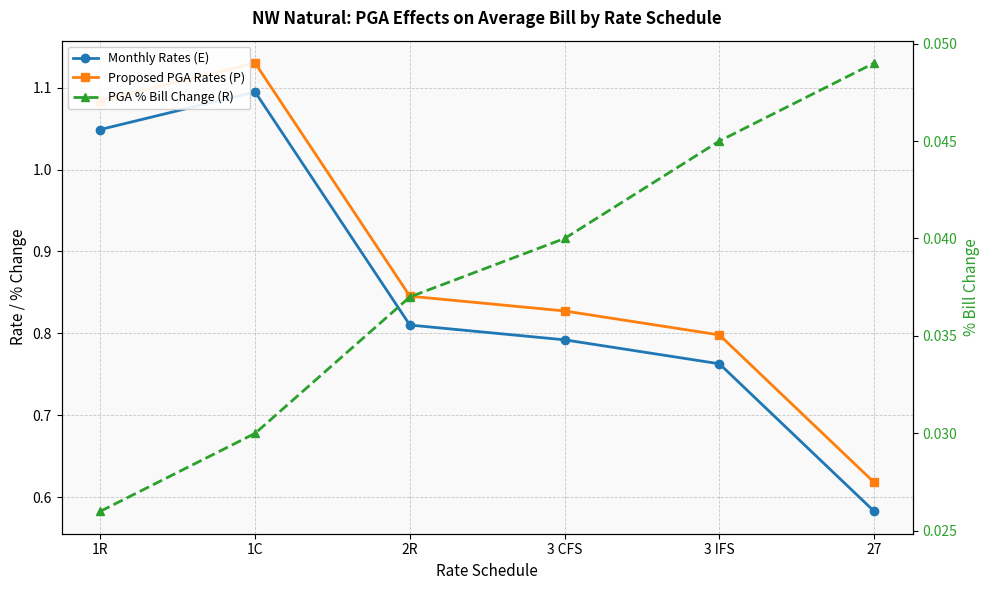

Which category has the lowest value in the Proposed PGA Rates (P) series?

27